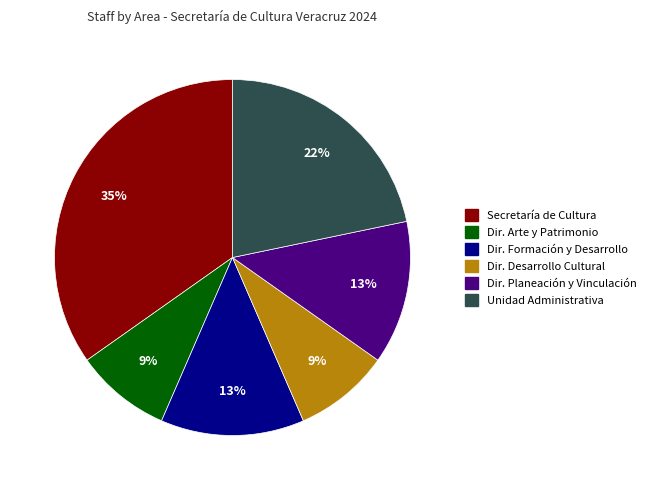

What percentage is the Secretaría de Cultura slice, to the nearest percent?

35%